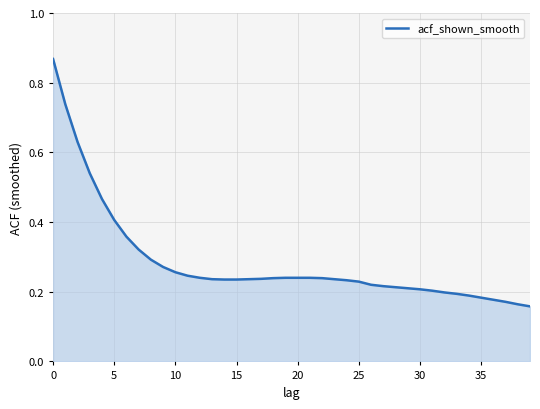

What is the greatest value displayed?

0.9